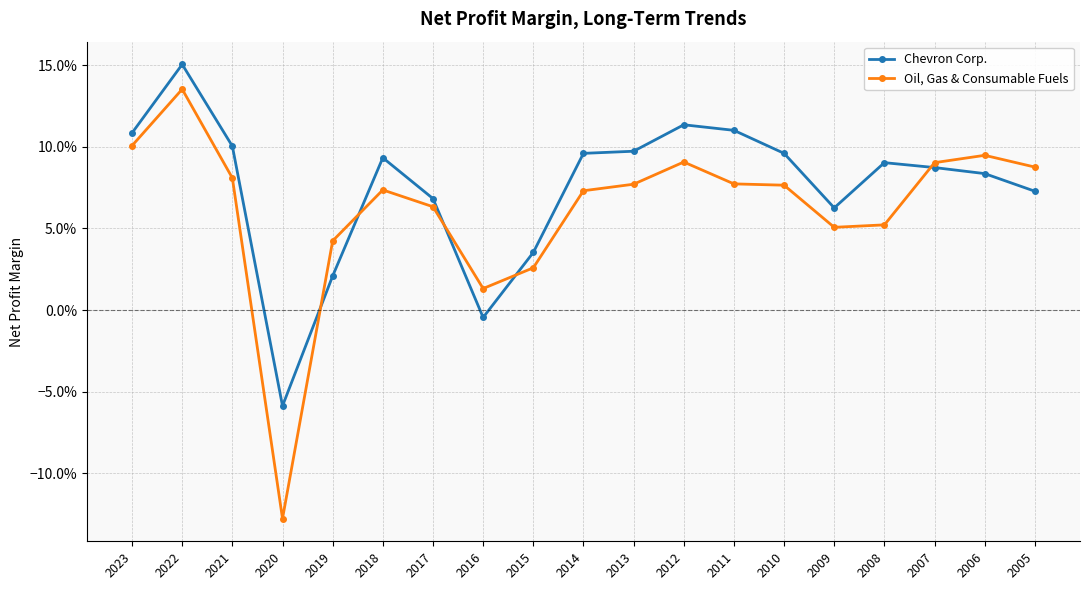

What are all the series names shown in the legend?

Chevron Corp., Oil, Gas & Consumable Fuels